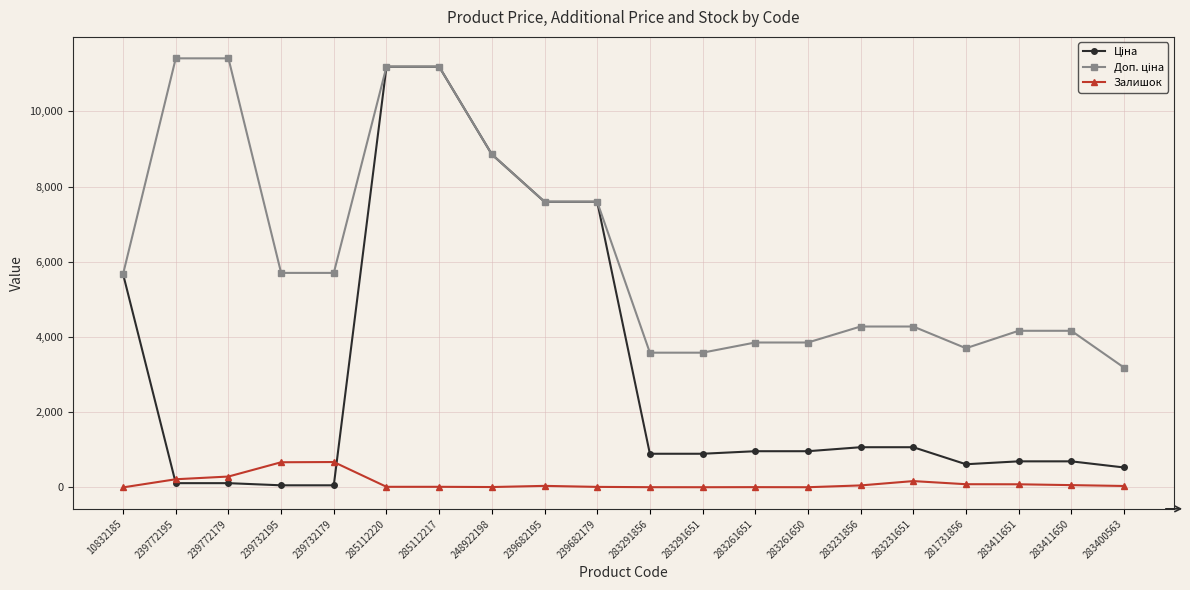

At how many categories does at least one series exceed 3983?

14